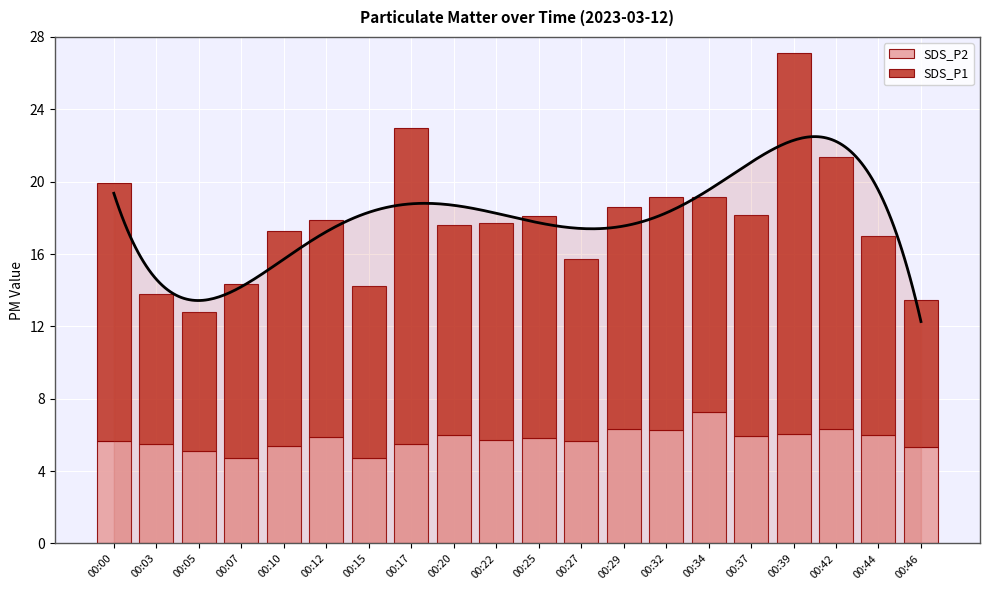

The SDS_P2 series shows 2.8 at 00:25. True or false?

False